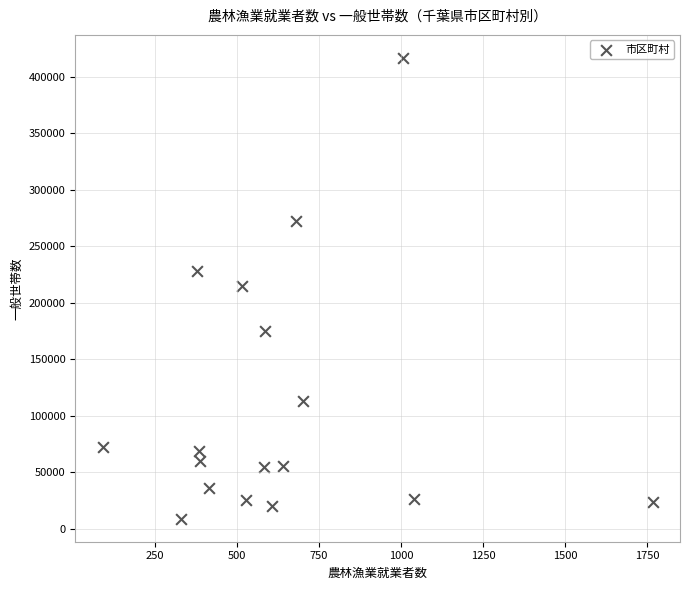

What is the range of X values (max minus min)?

1675